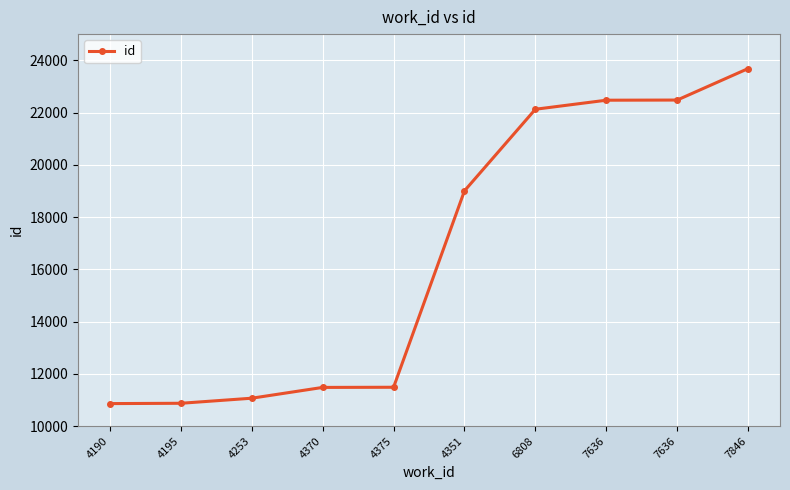

Reading left to right, transcribe all the data shown in this chart.

10863	10875	11069	11482	11488	19003	22125	22471	22477	23681